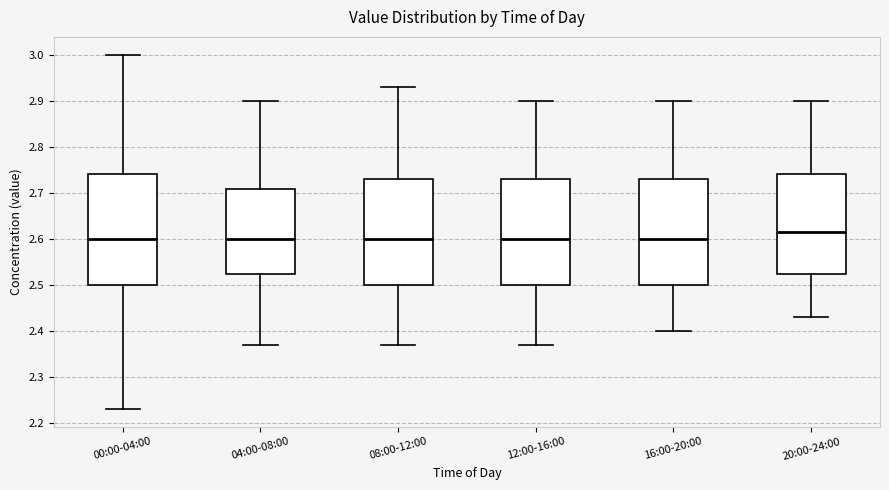

Comparing the boxes themselves (not the whiskers), which one is the tallest?

00:00-04:00